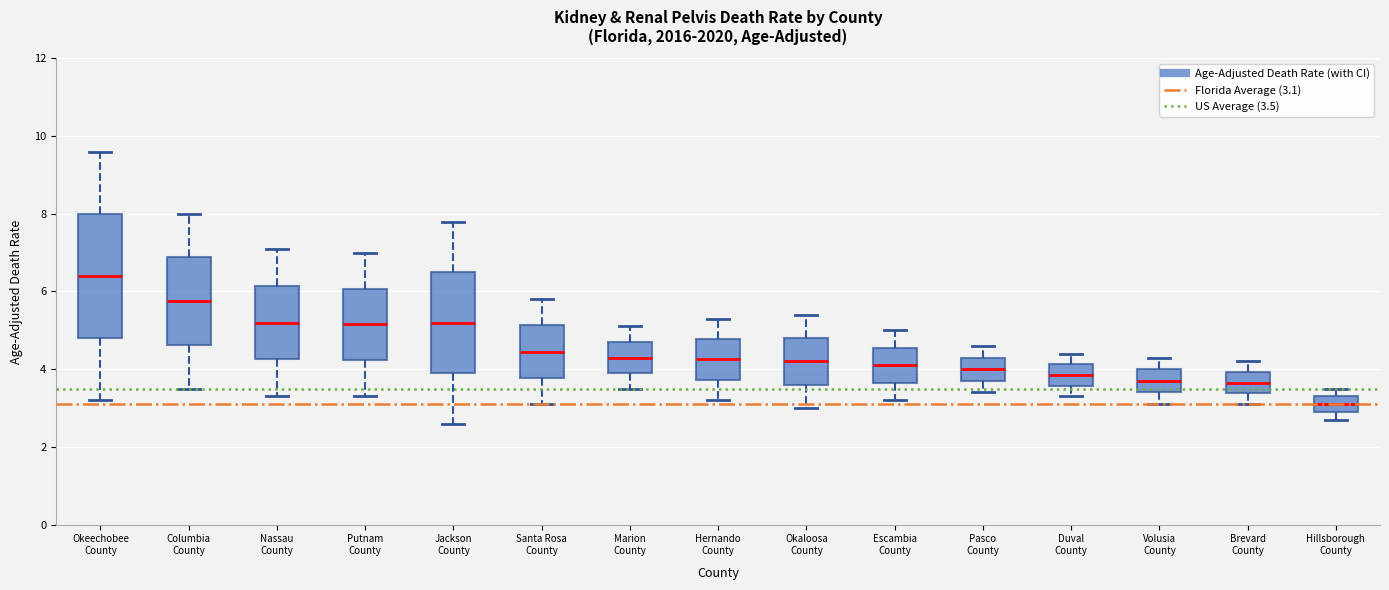

Which box has the highest median line?

Okeechobee County